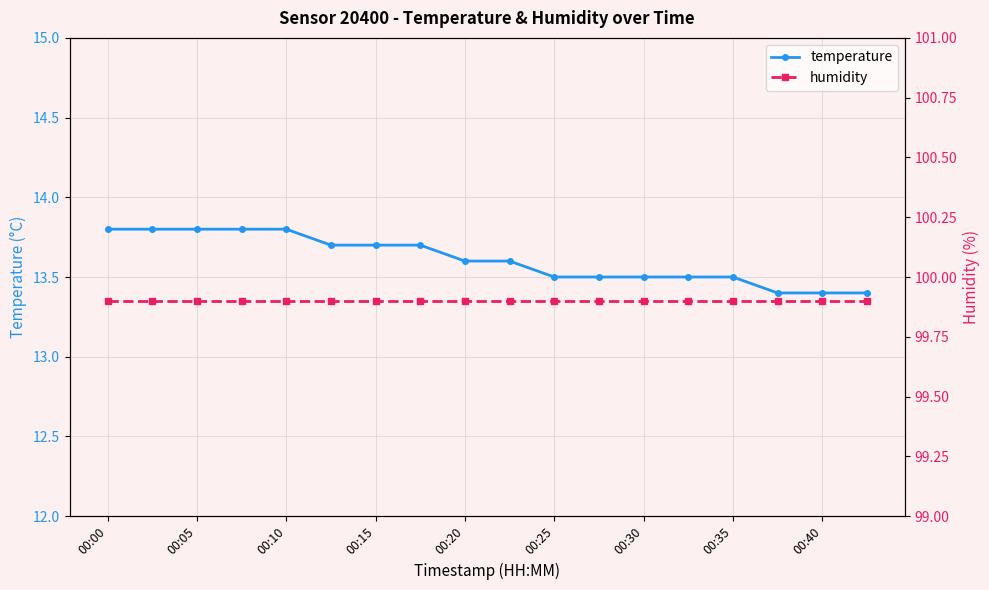

Read the temperature value at 00:10.

13.8